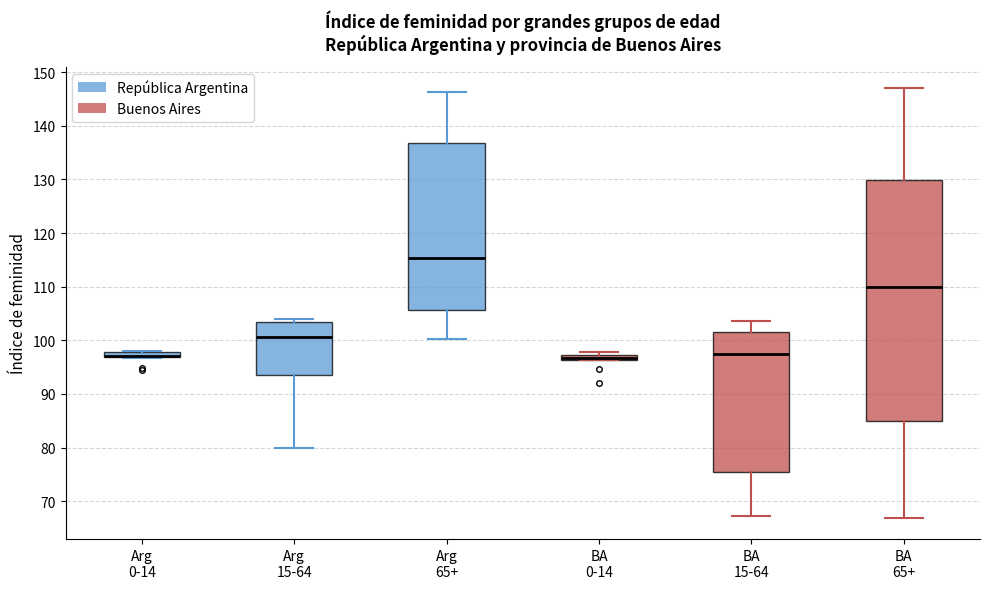

Where is the lower edge of the box for Arg 0-14 on the y-axis? The values are not printed on the chart, so give them approximately, as read against the axis.

97